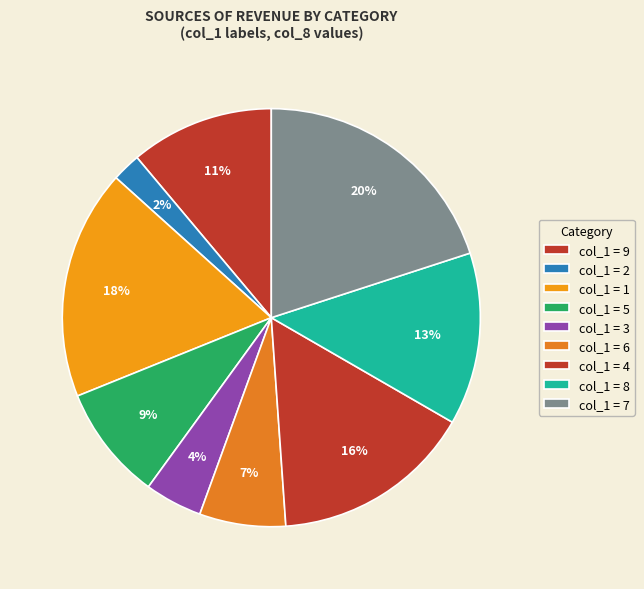

Count the number of slices in the pie.

9